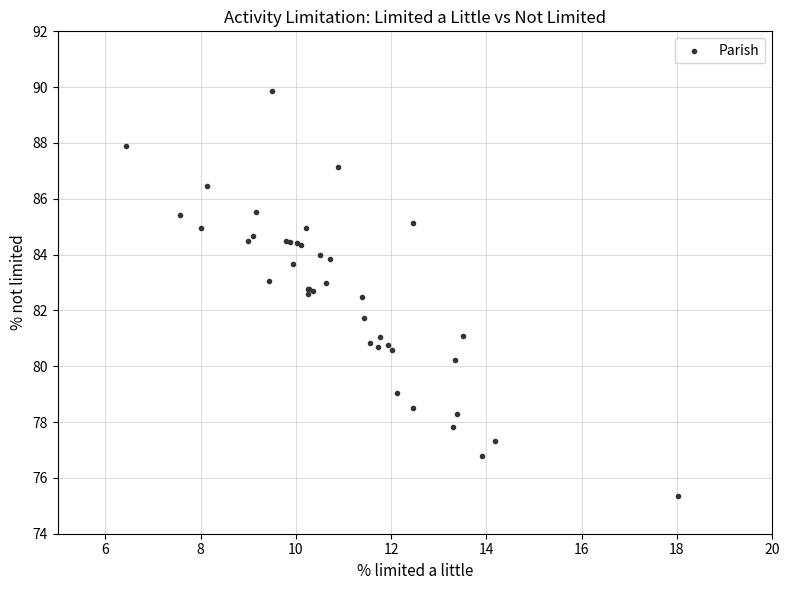

What Y value in the scatter plot is closest to 82?

81.7